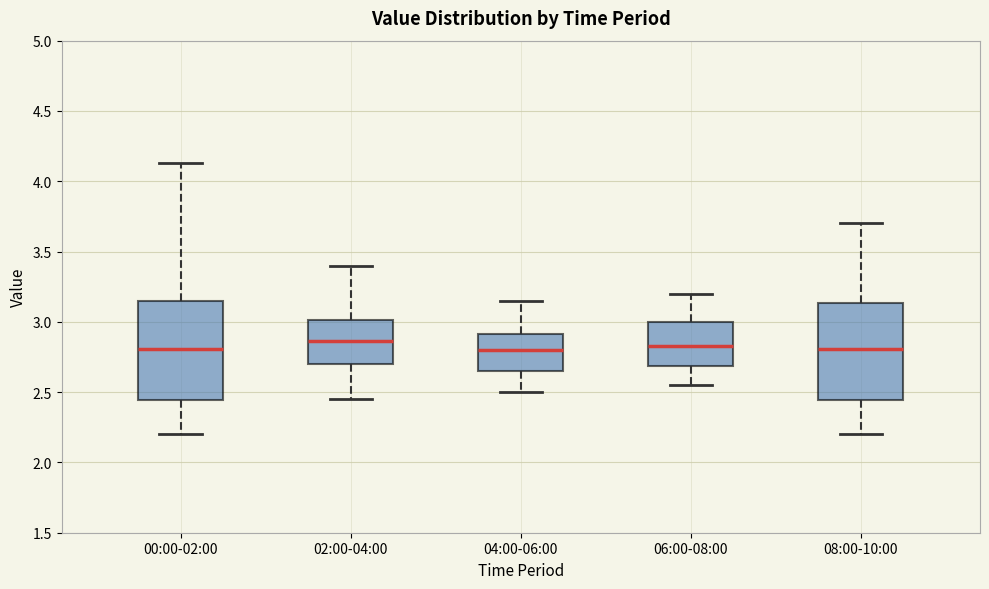

Reading left to right, read every box against the y-axis: the position of its median line, the range the box covers, and the ends of its whiskers. The values are not printed on the chart, so give them approximately, as read against the axis.

00:00-02:00: median 2.80, box 2.45 to 3.15, whiskers 2.20 to 4.15
02:00-04:00: median 2.85, box 2.70 to 3.00, whiskers 2.45 to 3.40
04:00-06:00: median 2.80, box 2.65 to 2.90, whiskers 2.50 to 3.15
06:00-08:00: median 2.85, box 2.70 to 3.00, whiskers 2.55 to 3.20
08:00-10:00: median 2.80, box 2.45 to 3.15, whiskers 2.20 to 3.70